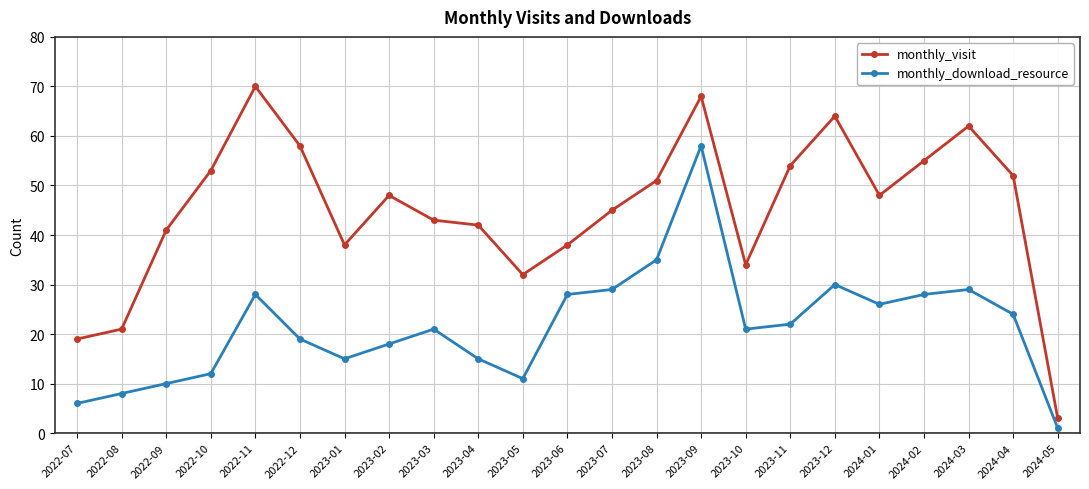

Count the number of categories in the chart.

23